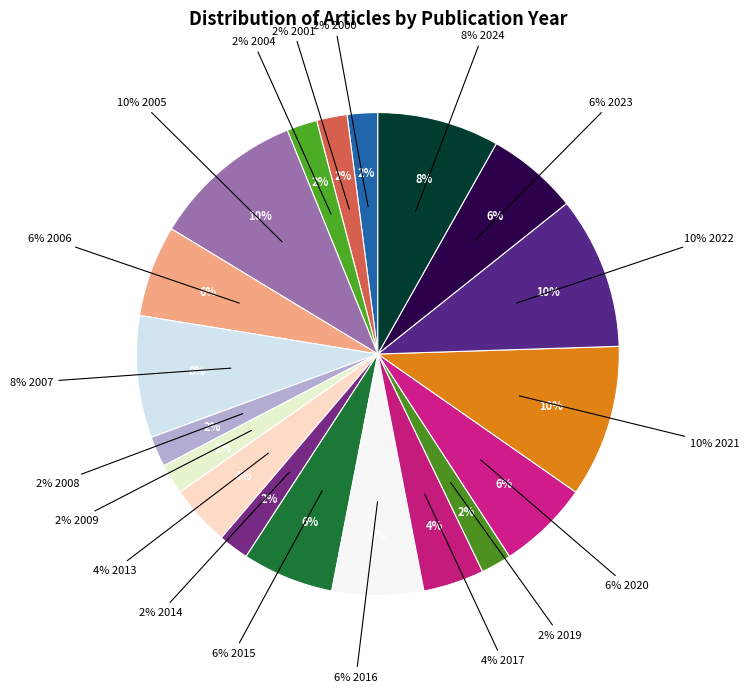

To the nearest percent, what percentage of the pie is 2001?

2%